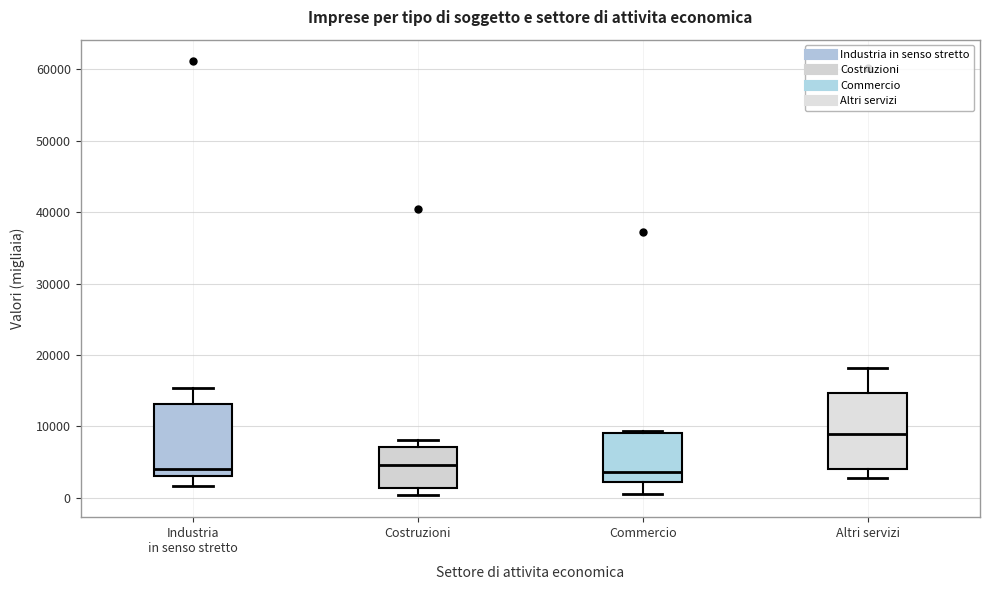

Reading left to right, read every box against the y-axis: the position of its median line, the range the box covers, and the ends of its whiskers. The values are not printed on the chart, so give them approximately, as read against the axis.

Industria in senso stretto: median 4000, box 3000 to 13000, whiskers 2000 to 15000
Costruzioni: median 5000, box 1000 to 7000, whiskers 0 to 8000
Commercio: median 4000, box 2000 to 9000, whiskers 0 to 9000
Altri servizi: median 9000, box 4000 to 15000, whiskers 3000 to 18000